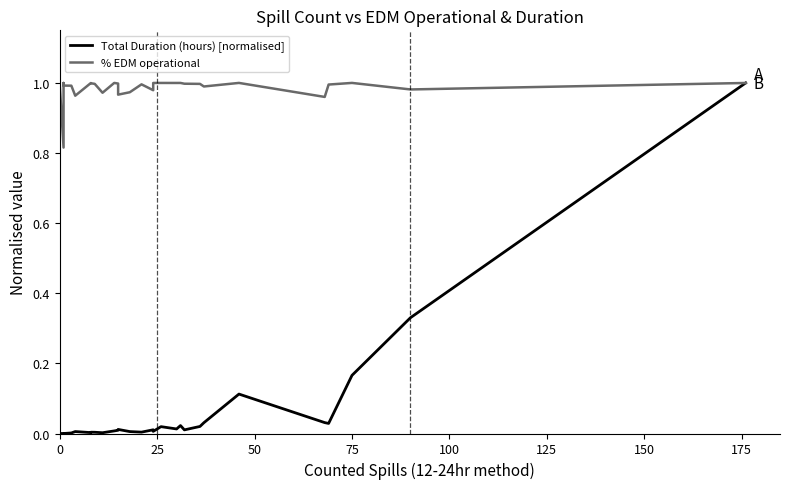

What is the difference between the maximum and minimum values in the % EDM operational series?

0.2